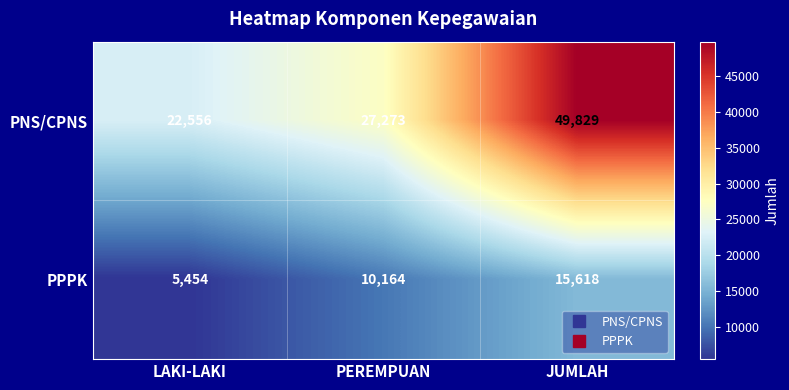

What is the spread (max minus min) of values at LAKI-LAKI?

17102